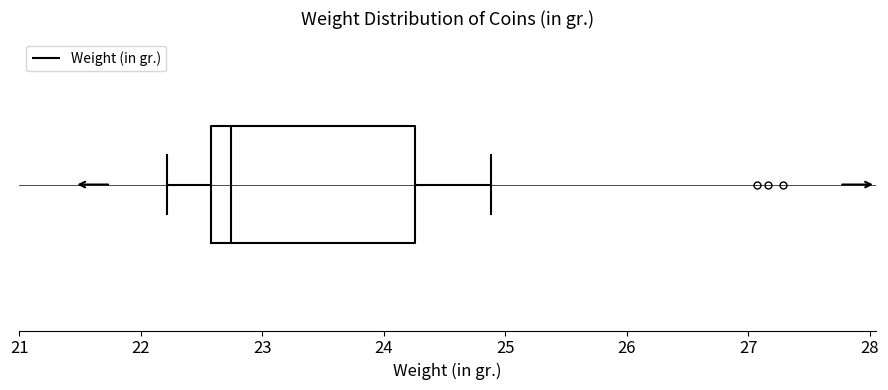

Where does the left whisker of the box end on the x-axis? The values are not printed on the chart, so give them approximately, as read against the axis.

22.2